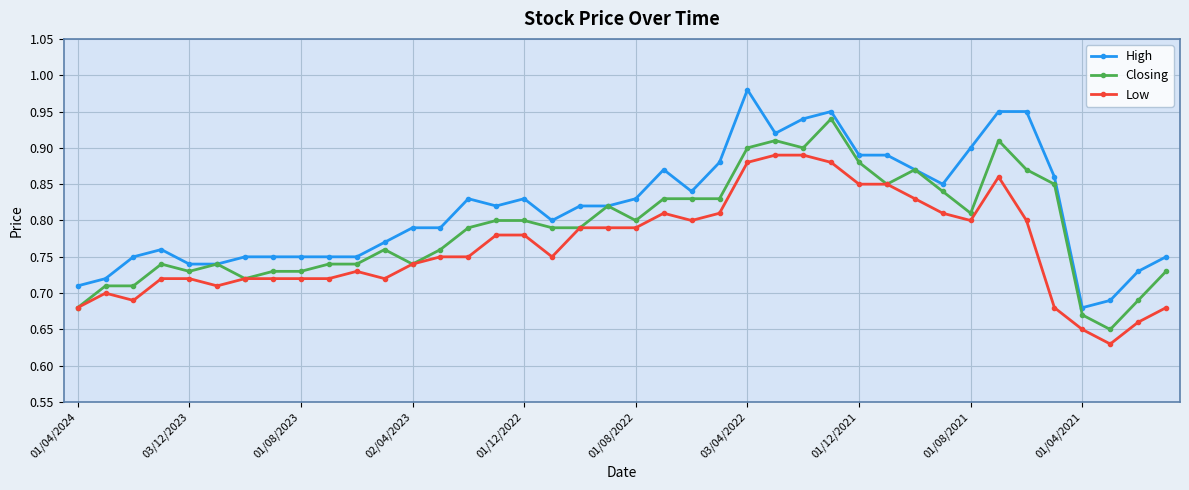

At how many categories does at least one series exceed 0?

40